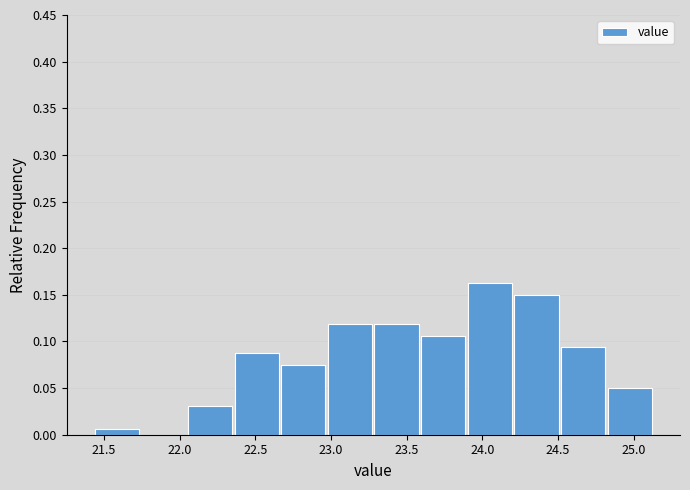

Reading left to right, list every bar in this chart as the range it spans on the x-axis followed by its height. Neither the bar edges nor the heights are printed on the chart, so give them approximately, as read against the axes.

21.45 to 21.75: 0.005
21.75 to 22.05: 0
22.05 to 22.35: 0.030
22.35 to 22.65: 0.090
22.65 to 22.95: 0.075
22.95 to 23.30: 0.120
23.30 to 23.60: 0.120
23.60 to 23.90: 0.105
23.90 to 24.20: 0.165
24.20 to 24.50: 0.150
24.50 to 24.80: 0.095
24.80 to 25.15: 0.050